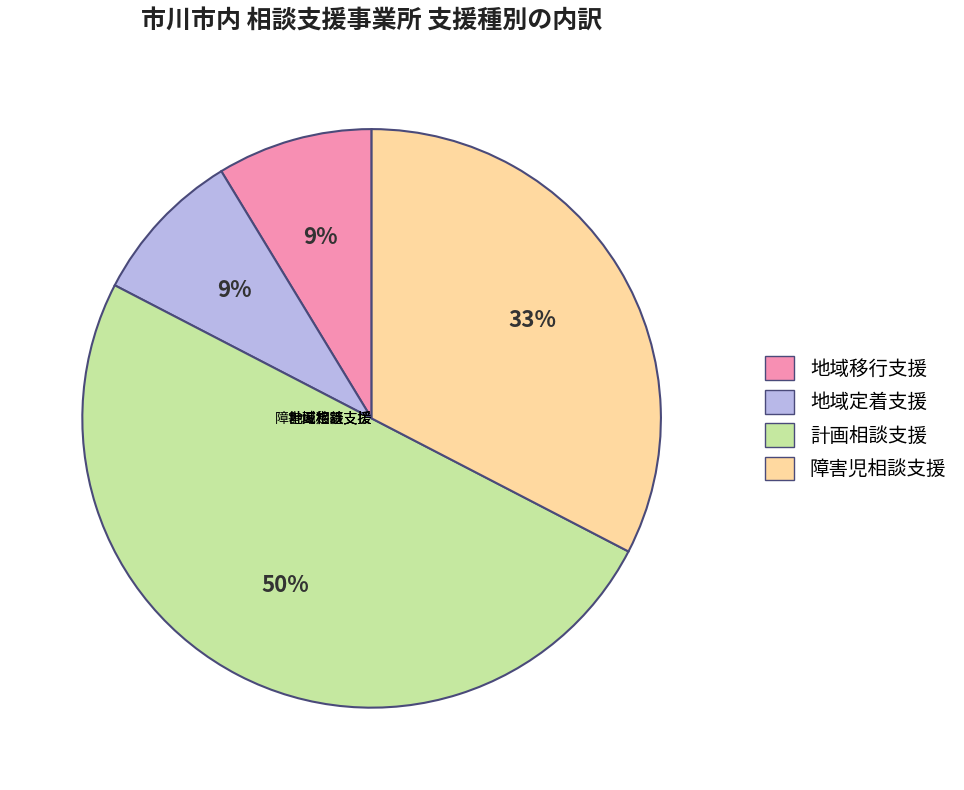

Which category has the smallest portion of the pie?

地域移行支援